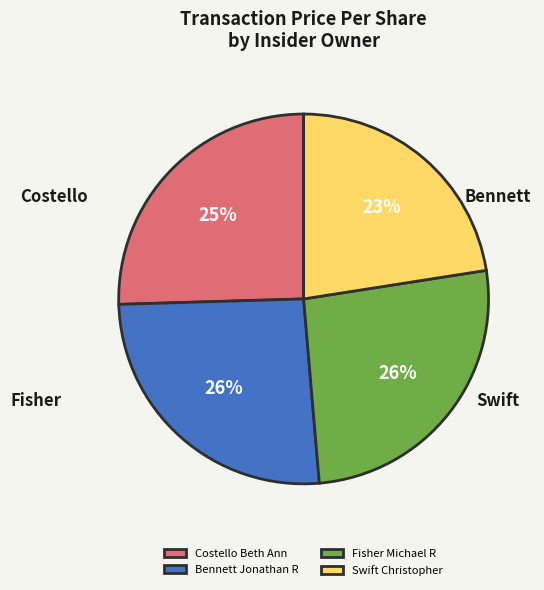

Count the number of slices in the pie.

4